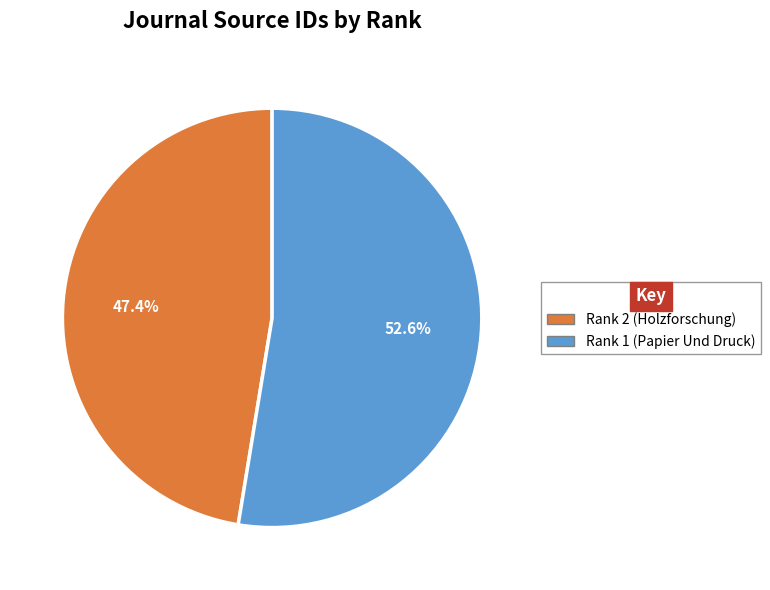

True or false: Rank 2 (Holzforschung) accounts for 59% of the total.

False